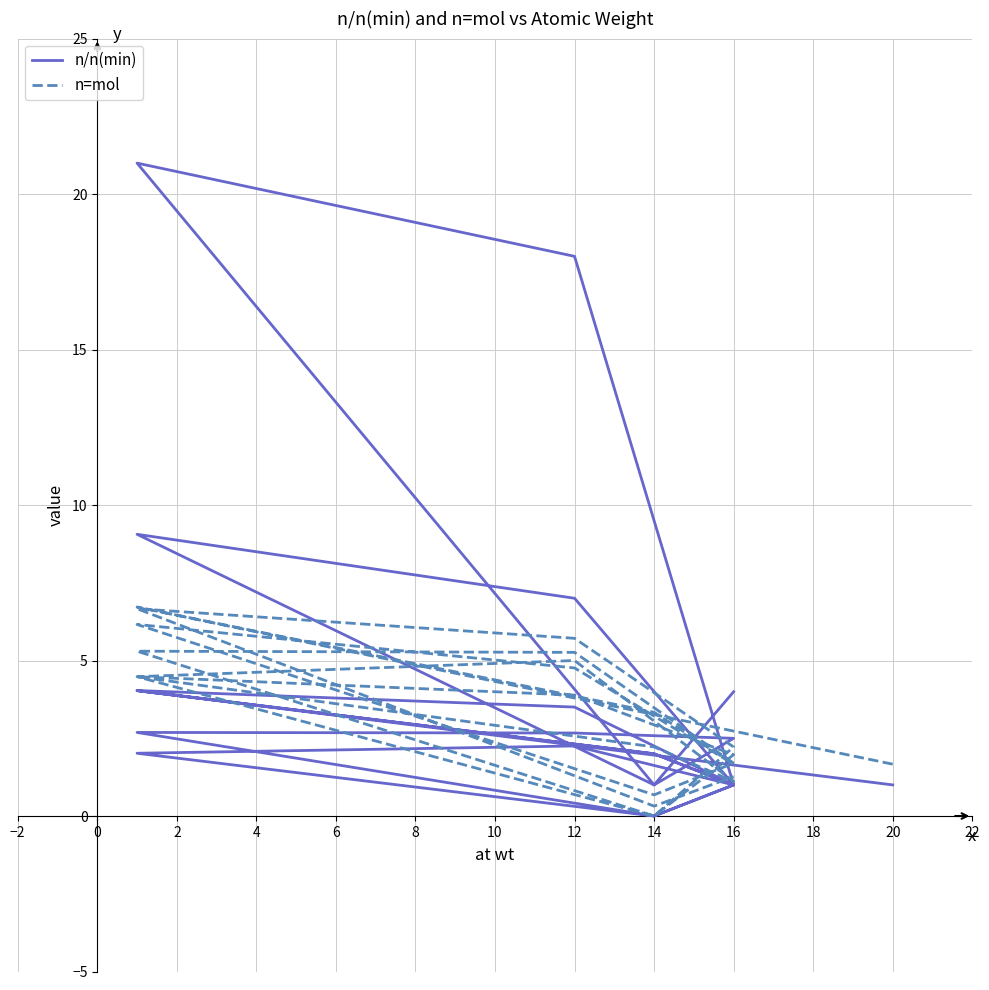

Reading left to right, what are all the values shown in this chart?

n/n(min): 1.0	4.0	2.0	1.0	7.0	9.1	1.0	2.5	2.7	2.7	0.0	1.0	3.5	4.0	2.0	1.0	2.3	2.0	0.0	1.0	18.0	21.0	1.0	4.0
n=mol: 1.7	6.7	3.3	1.7	4.8	6.2	0.7	1.7	5.3	5.3	0.0	2.0	3.9	4.5	2.2	1.1	5.0	4.5	0.0	2.2	5.7	6.7	0.3	1.3